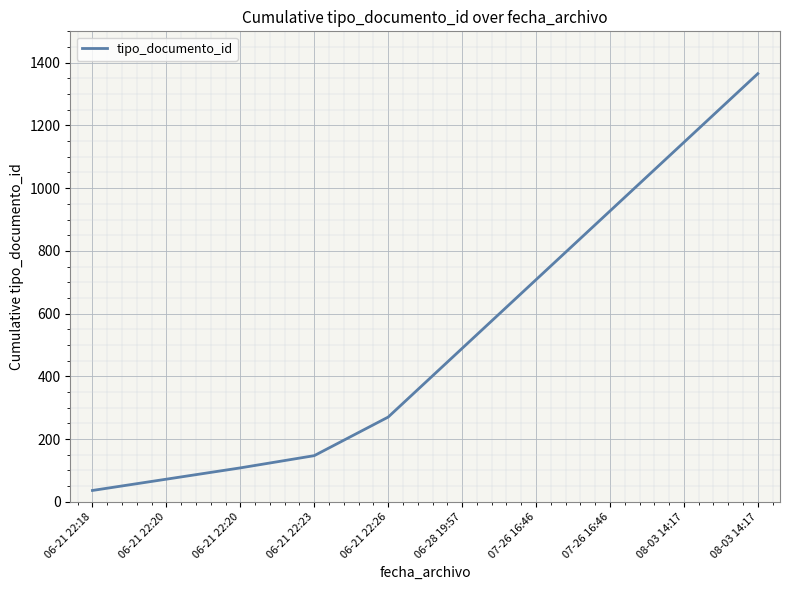

The value at 08-03 14:17 is 379. True or false?

False